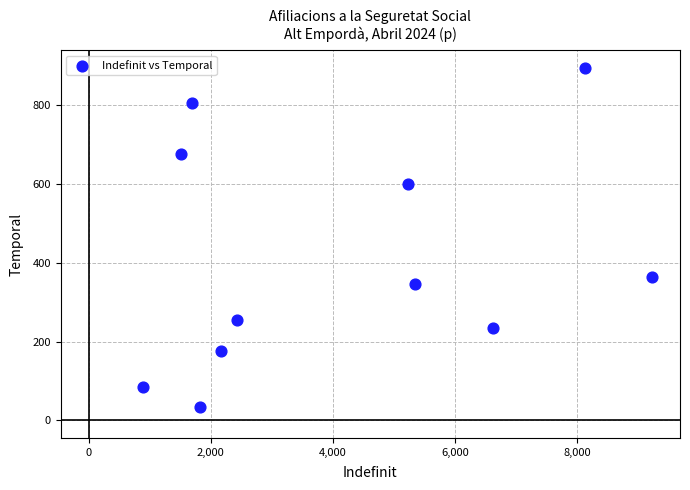

What Y value in the scatter plot is closest to 465?

365